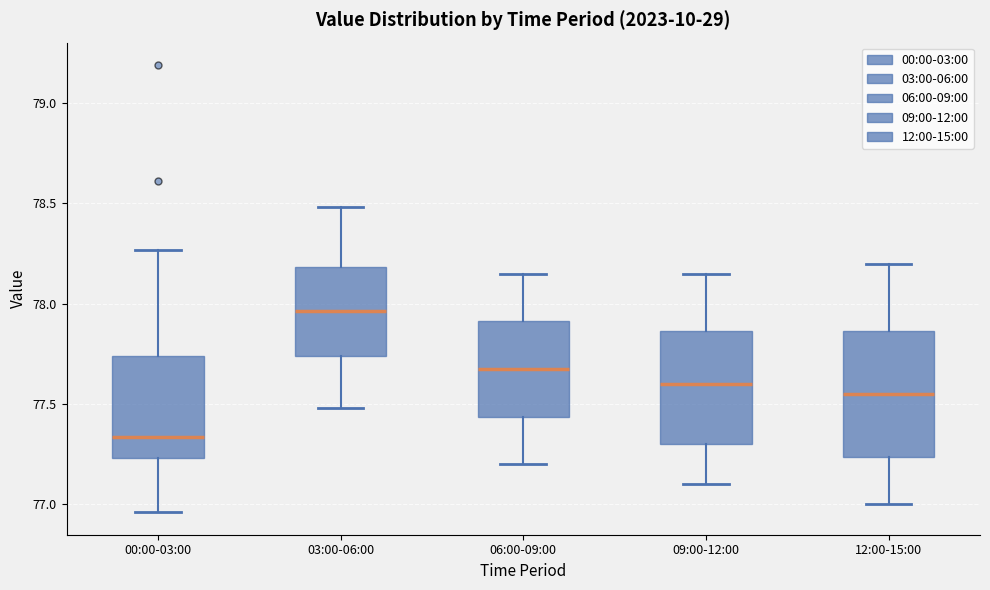

Reading left to right, read every box against the y-axis: the position of its median line, the range the box covers, and the ends of its whiskers. The values are not printed on the chart, so give them approximately, as read against the axis.

00:00-03:00: median 77.35, box 77.25 to 77.75, whiskers 76.95 to 78.25
03:00-06:00: median 77.95, box 77.75 to 78.20, whiskers 77.50 to 78.50
06:00-09:00: median 77.70, box 77.45 to 77.90, whiskers 77.20 to 78.15
09:00-12:00: median 77.60, box 77.30 to 77.85, whiskers 77.10 to 78.15
12:00-15:00: median 77.55, box 77.25 to 77.85, whiskers 77.00 to 78.20